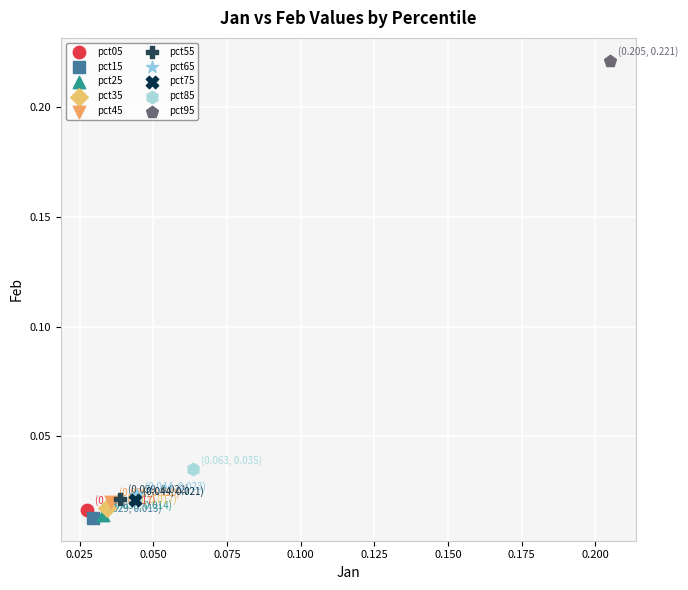

Which series contains the highest Y value?

pct95